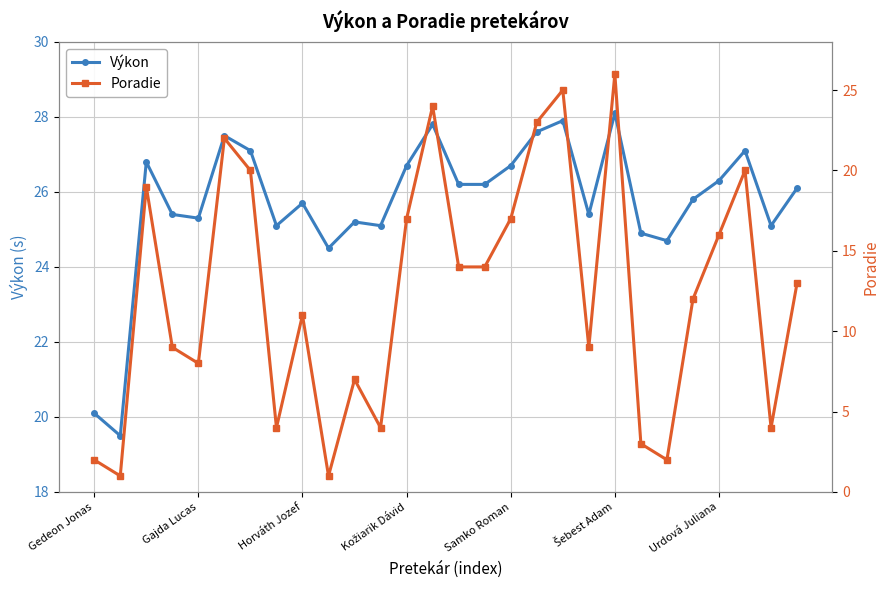

True or false: Výkon has more than 2 interior local peaks.

True